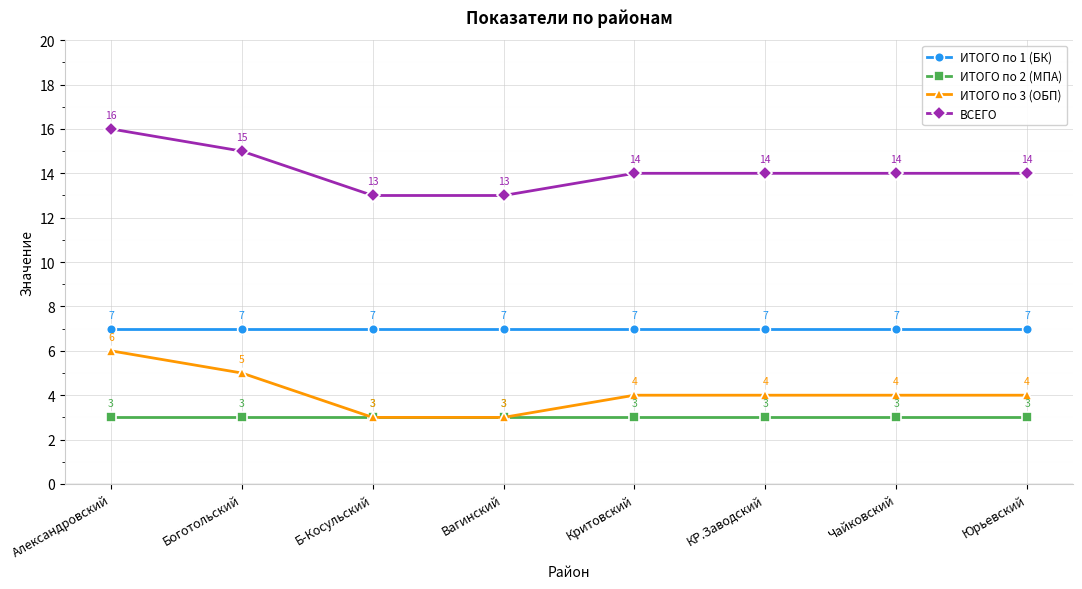

What is the difference between the highest and lowest values at Вагинский?

10